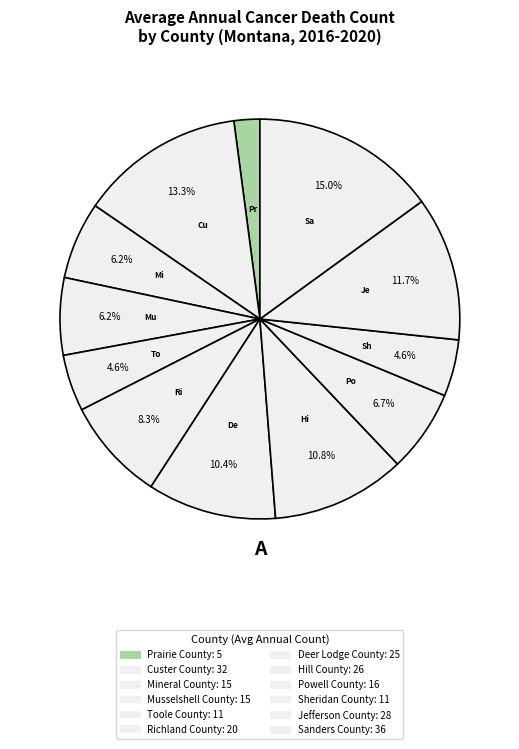

Is Deer Lodge County the majority of the pie?

No